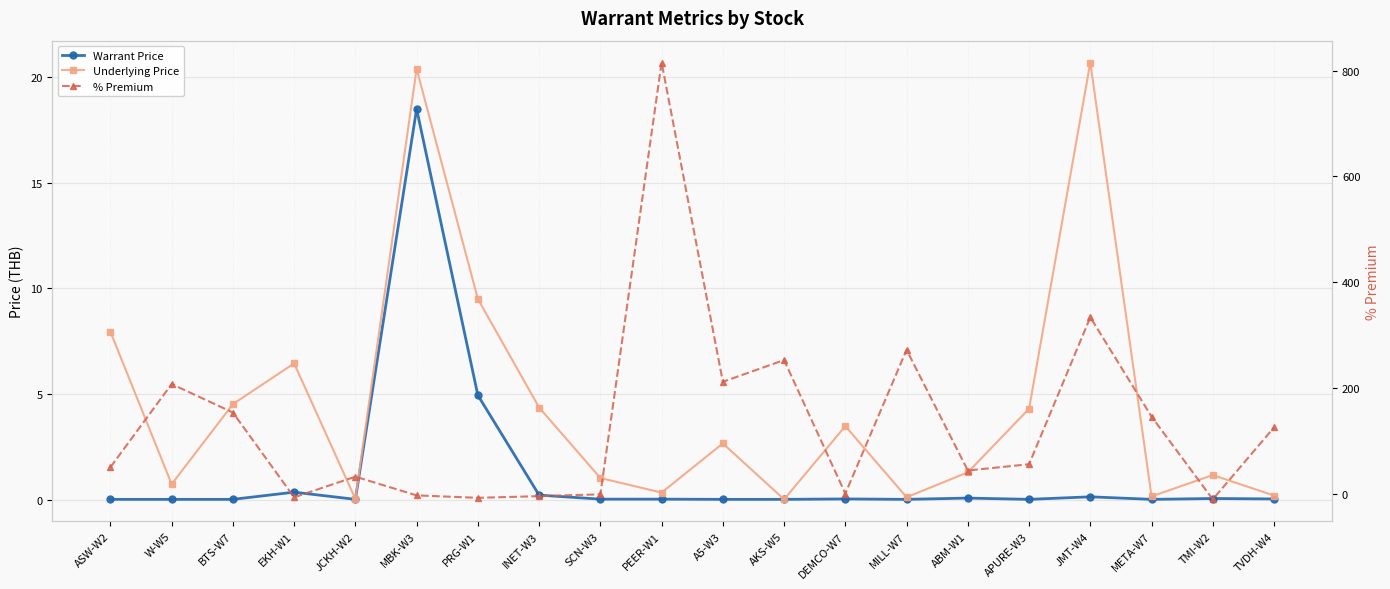

How many negative values does the % Premium series have?

5